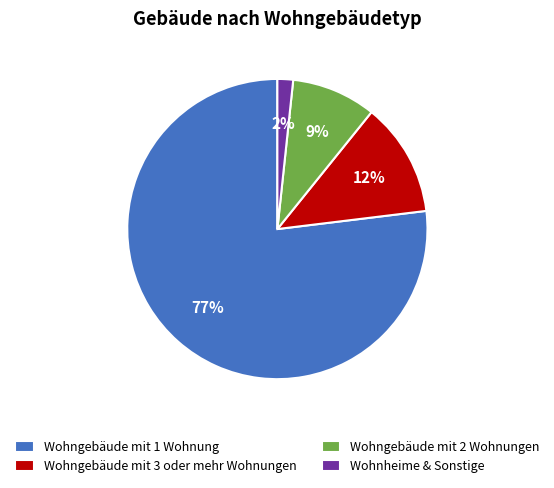

To the nearest percent, what is the combined percentage of Wohngebäude mit 1 Wohnung and Wohnheime & Sonstige?

79%